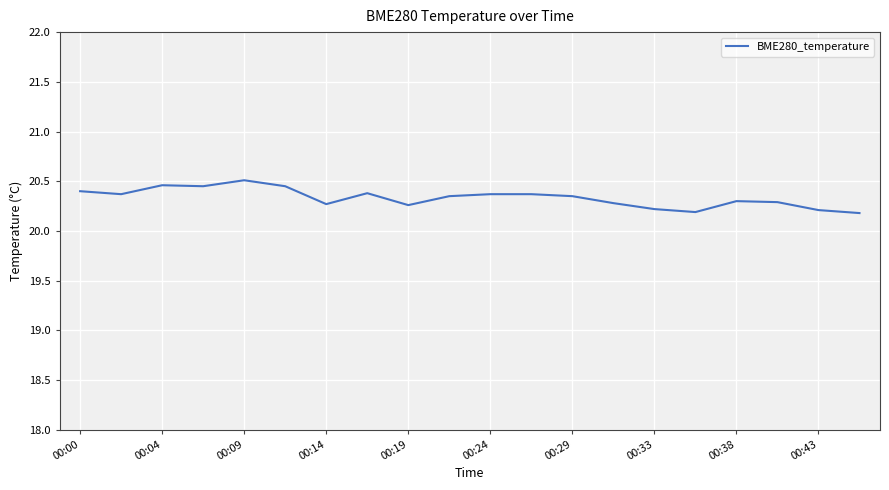

What is the maximum value shown in the chart?

20.5